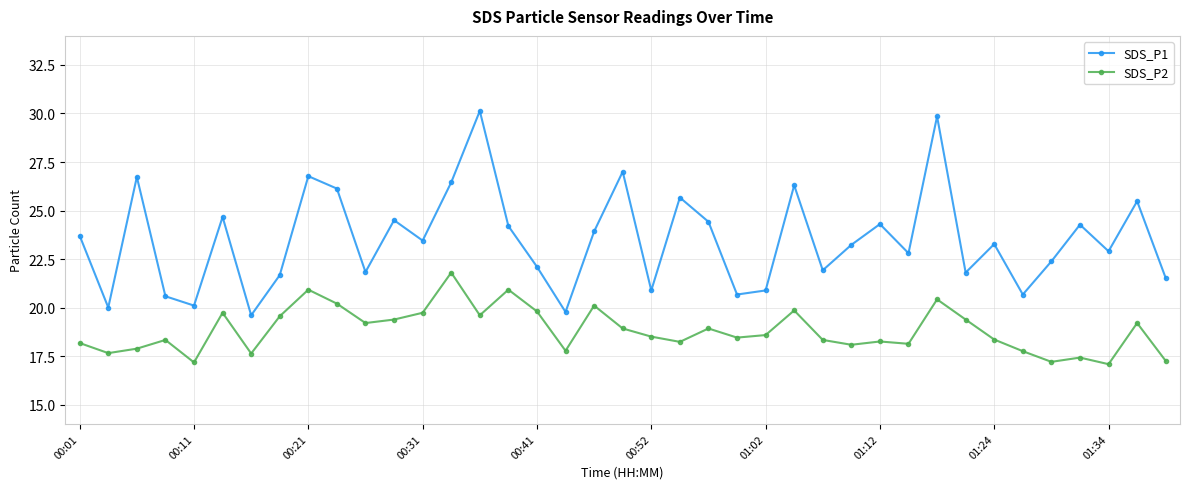

What is the lowest value of the SDS_P2 series?

17.1